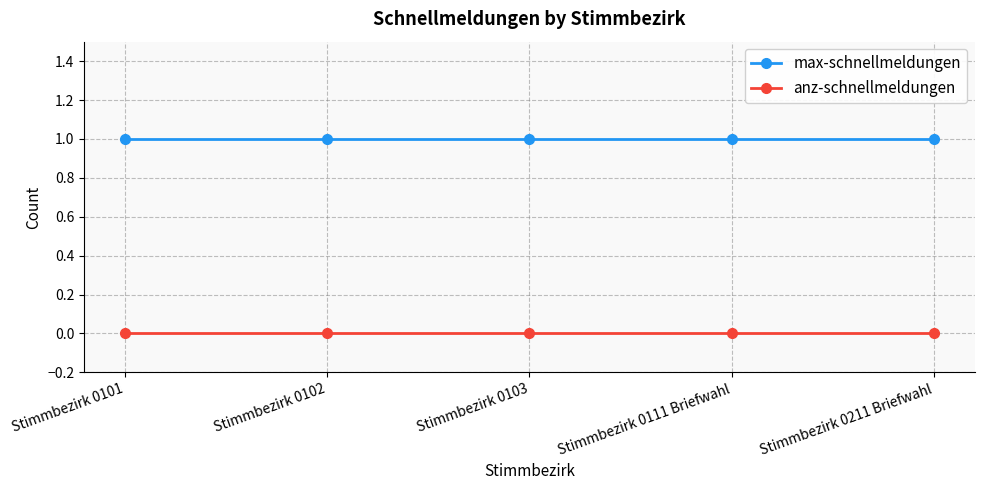

Reading left to right, list all the values displayed in this chart.

max-schnellmeldungen: 1	1	1	1	1
anz-schnellmeldungen: 0	0	0	0	0